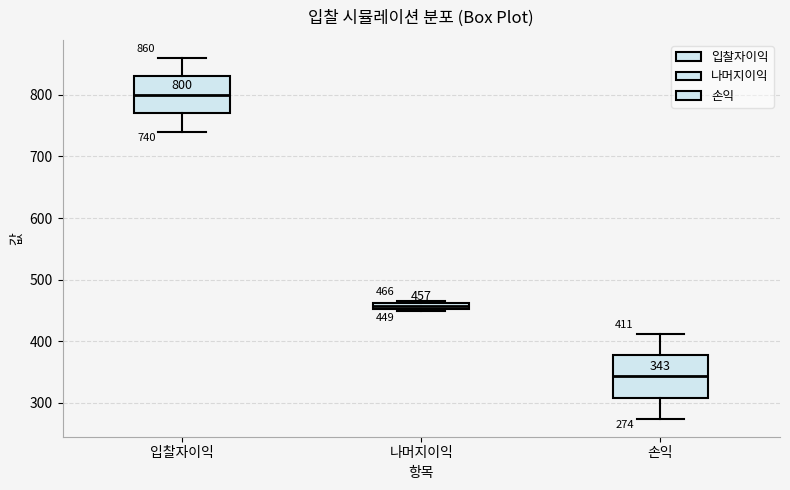

Which box's median line is the lowest?

손익